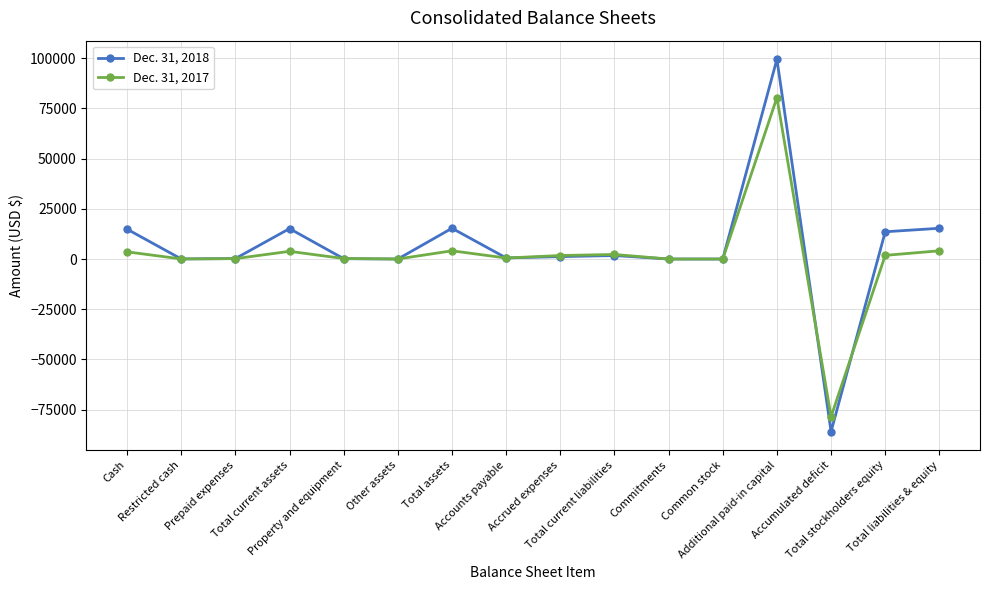

What are all the series names shown in the legend?

Dec. 31, 2018, Dec. 31, 2017